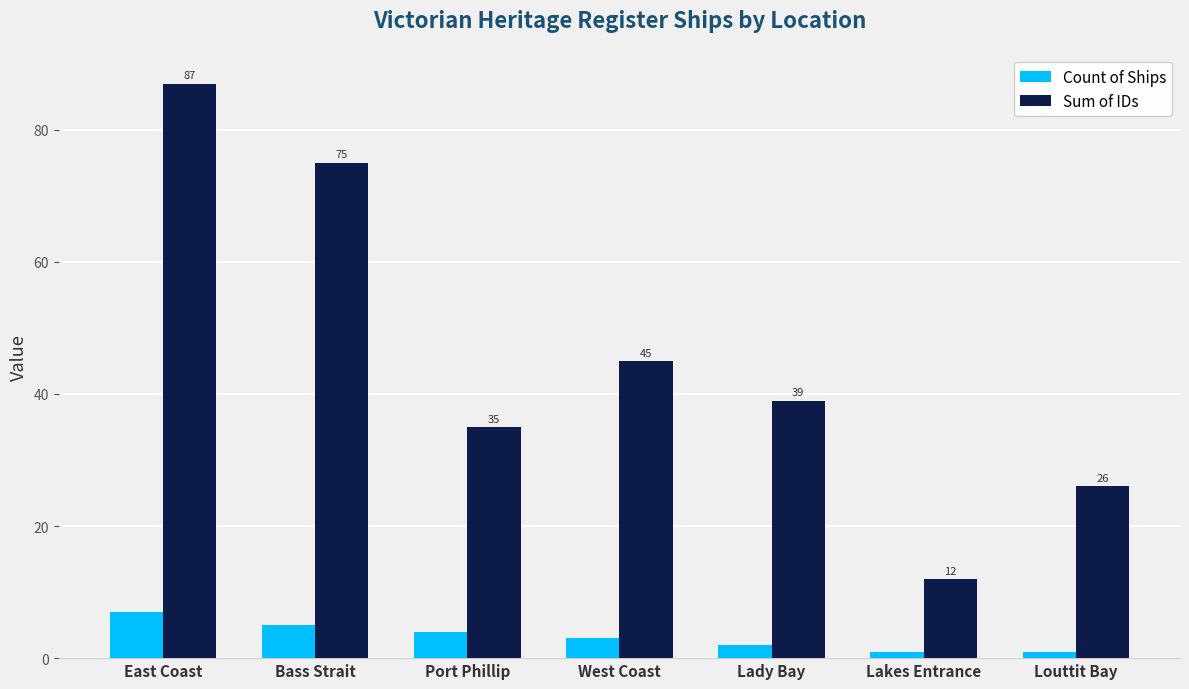

What is the value of the Count of Ships bar at the 5th from the left?

2